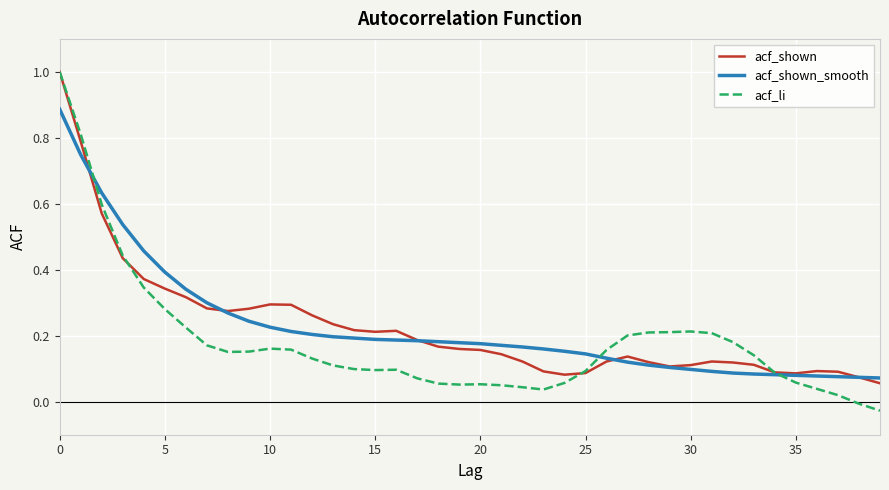

How many positive values does the acf_li series have?

38